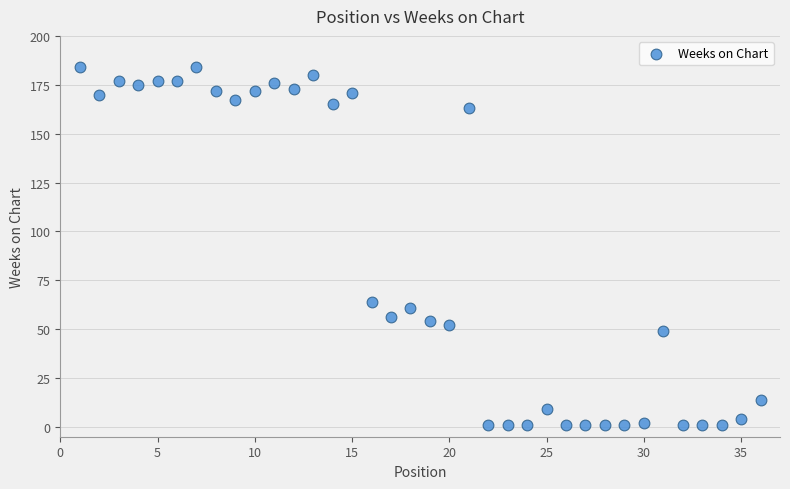

What Y value in the scatter plot is closest to 92?

64